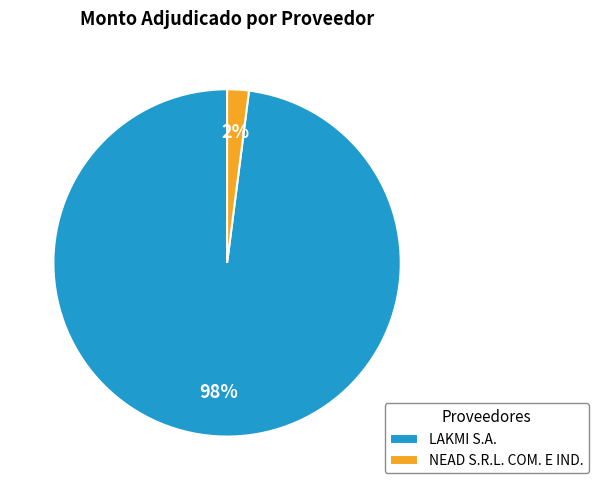

Which category has the biggest portion of the pie?

LAKMI S.A.